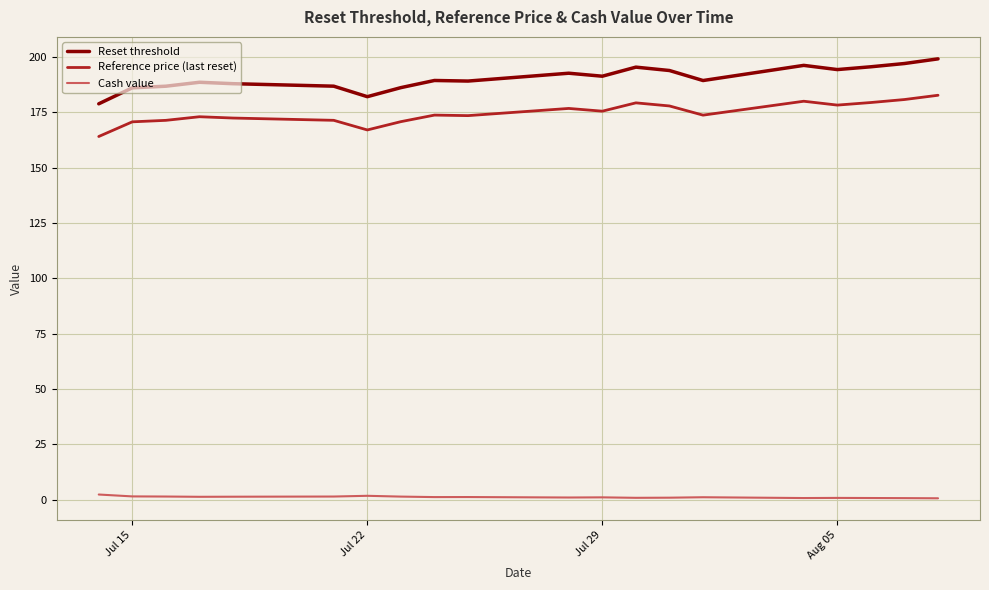

True or false: Reset threshold has more than 0 points higher than both neighbors.

True